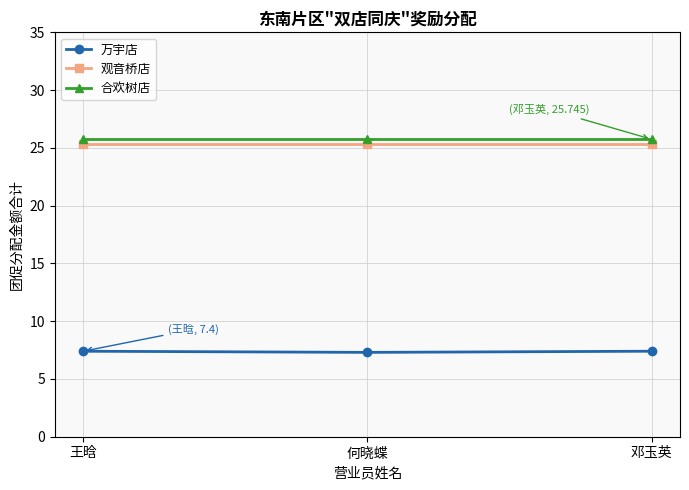

What is the difference between the maximum and minimum values in the 万宇店 series?

0.1